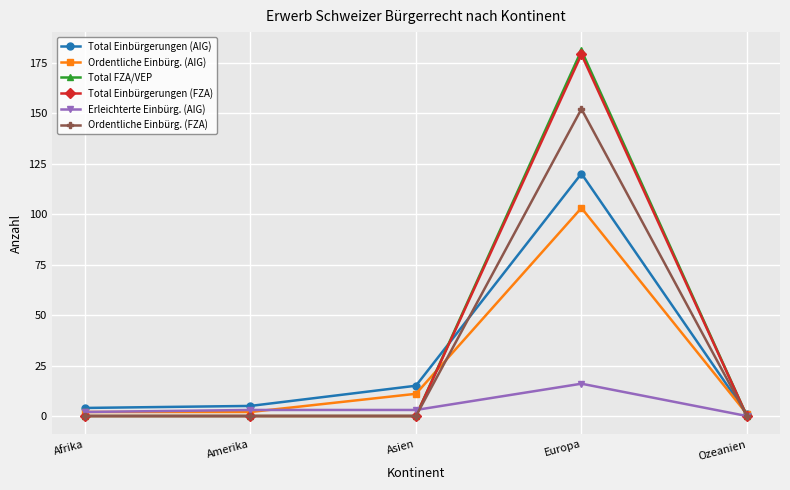

The value of Ordentliche Einbürg. (FZA) at Ozeanien is -60. True or false?

False